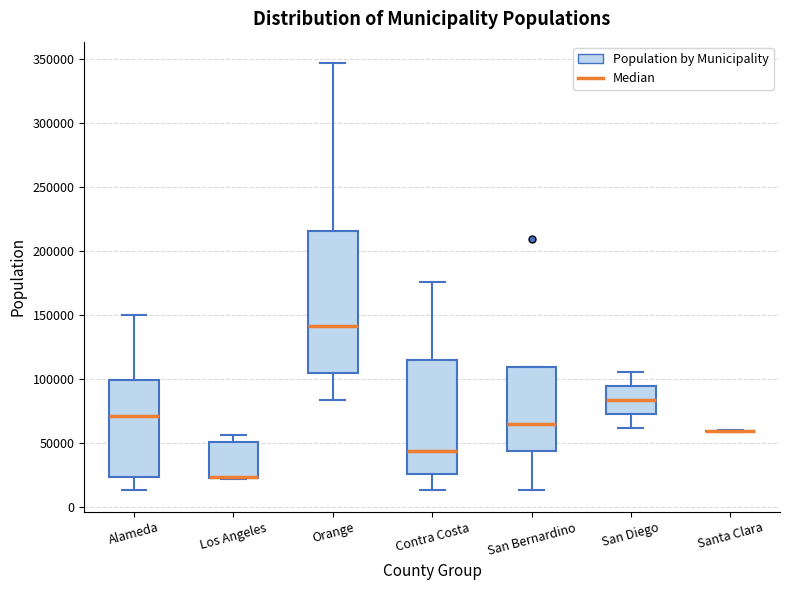

Reading left to right, read every box against the y-axis: the position of its median line, the range the box covers, and the ends of its whiskers. The values are not printed on the chart, so give them approximately, as read against the axis.

Alameda: median 70000, box 25000 to 100000, whiskers 15000 to 150000
Los Angeles: median 25000 (drawn on the box's lower edge), box 25000 to 50000, whiskers 20000 to 55000
Orange: median 140000, box 105000 to 215000, whiskers 85000 to 345000
Contra Costa: median 45000, box 25000 to 115000, whiskers 15000 to 175000
San Bernardino: median 65000, box 45000 to 110000, whiskers 15000 to 110000
San Diego: median 85000, box 75000 to 95000, whiskers 60000 to 105000
Santa Clara: box collapsed to a line at 60000, whiskers 60000 to 60000